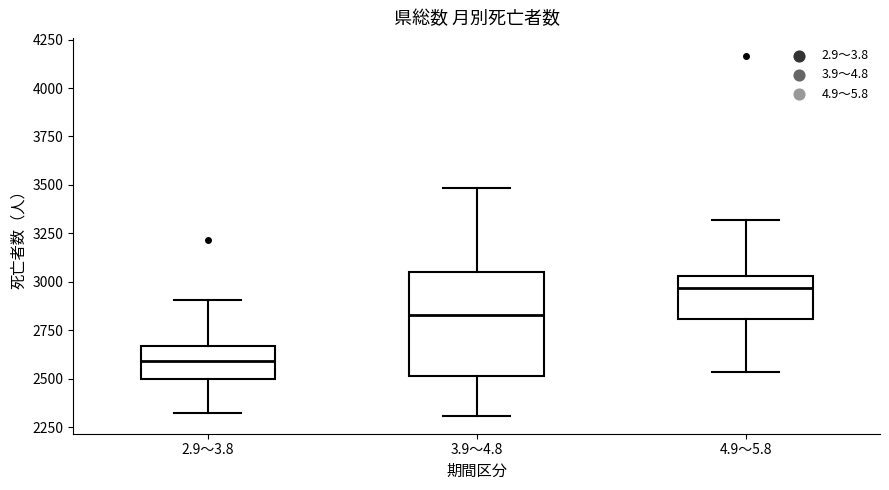

Which box has the highest median line?

4.9～5.8